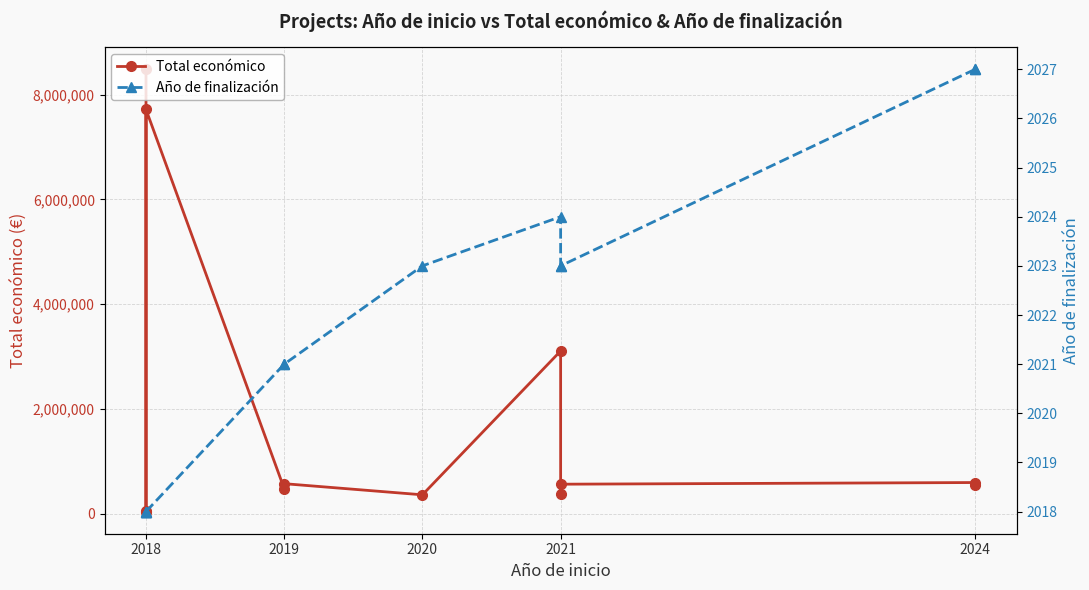

Count the number of data series in this chart.

2